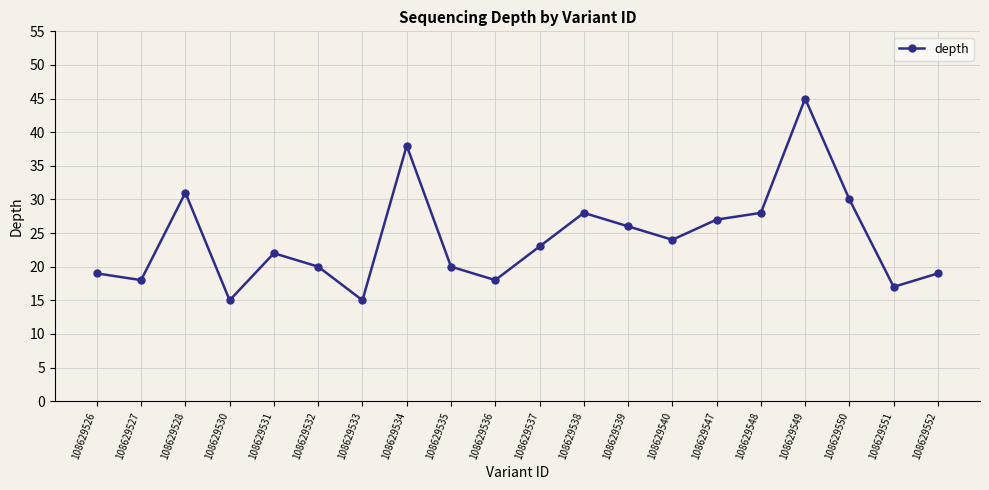

At which category does the data reach its first local peak?

108629528